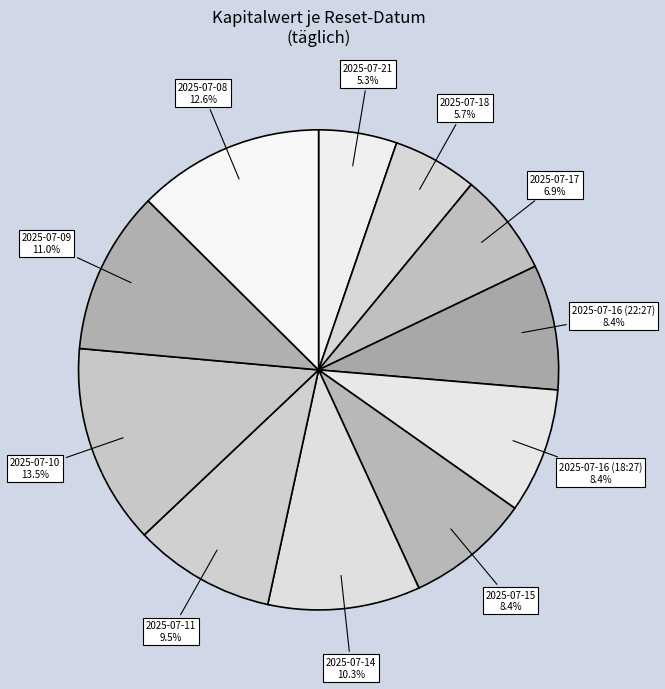

Does any single category account for the majority?

No